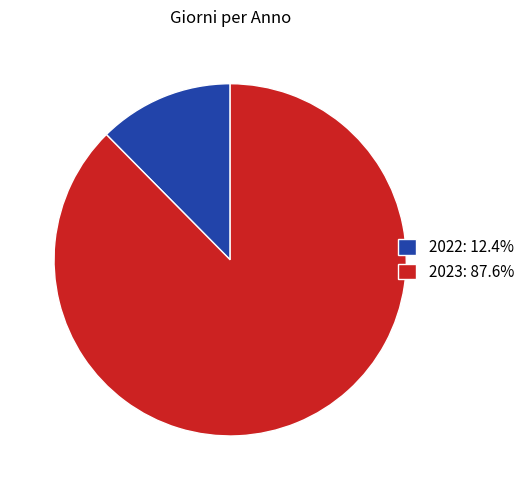

The 2022 slice represents 12% of the pie. True or false?

True